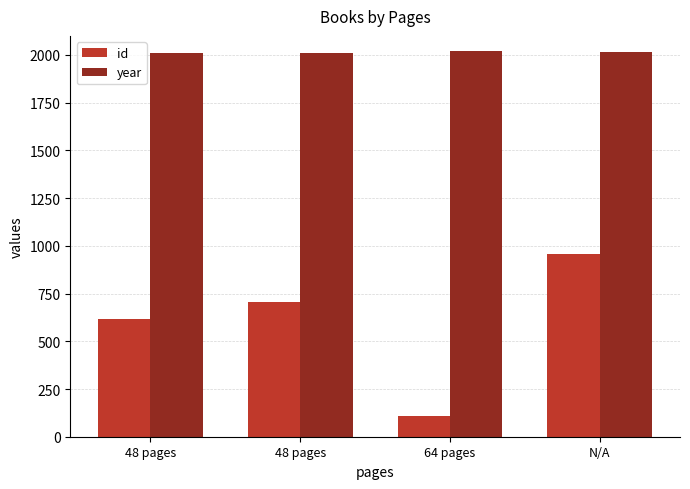

What is the value of the year bar at the 2nd from the left?

2011